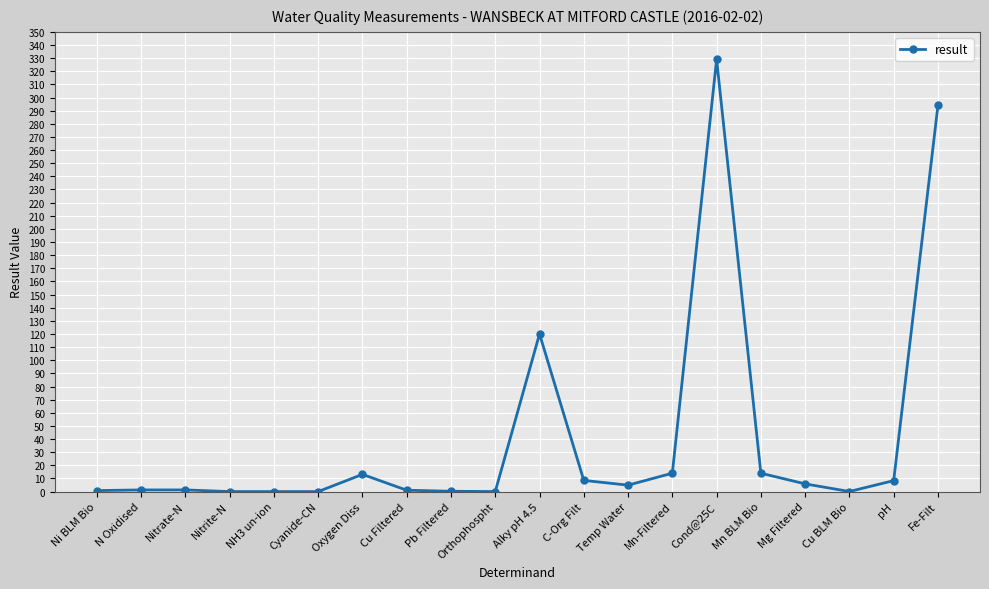

How many lines are shown in the chart?

1